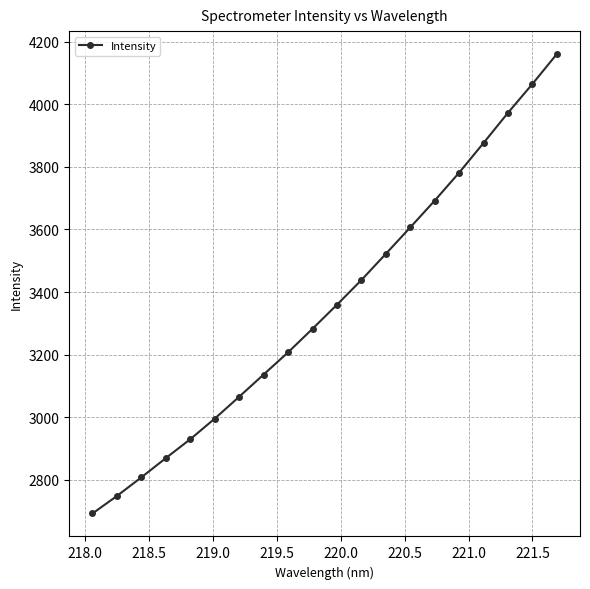

What is the value of the 17th point from the left?

3876.1